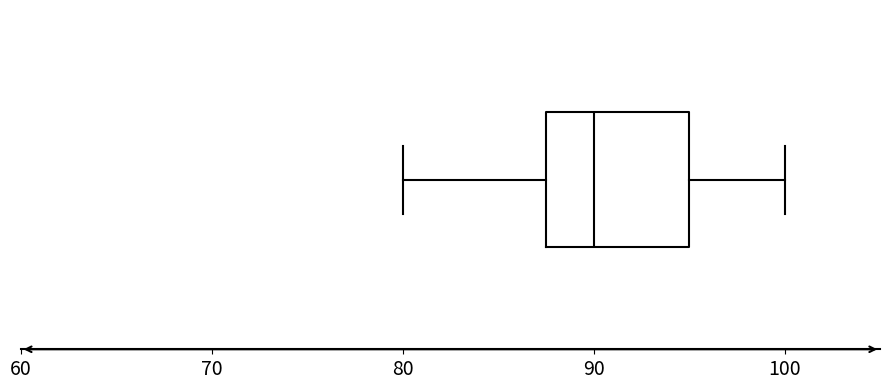

Where does the left whisker of the box end on the x-axis? The values are not printed on the chart, so give them approximately, as read against the axis.

80